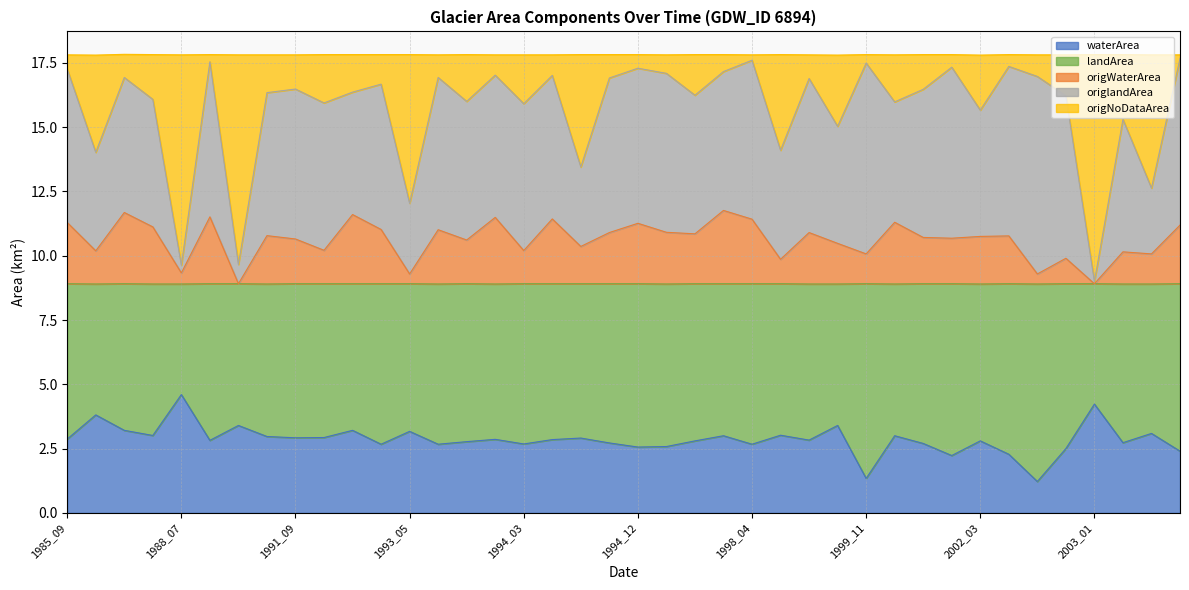

What are all the series names shown in the legend?

waterArea, landArea, origWaterArea, origlandArea, origNoDataArea